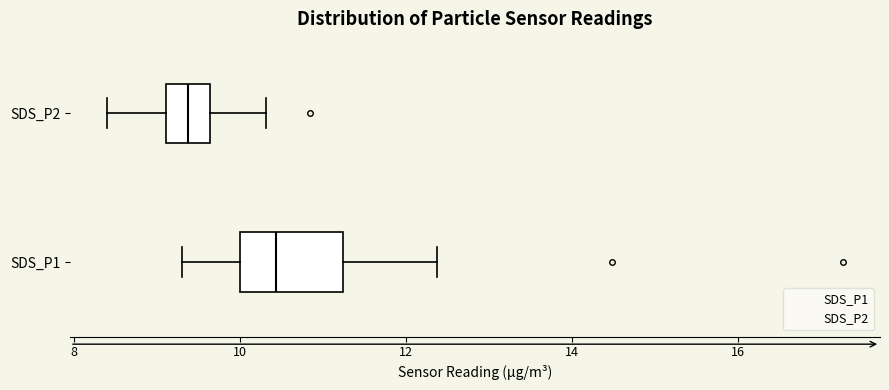

Reading bottom to top, read every box against the x-axis: the position of its median line, the range the box covers, and the ends of its whiskers. The values are not printed on the chart, so give them approximately, as read against the axis.

SDS_P1: median 10.4, box 10.0 to 11.2, whiskers 9.4 to 12.4
SDS_P2: median 9.4, box 9.2 to 9.6, whiskers 8.4 to 10.4